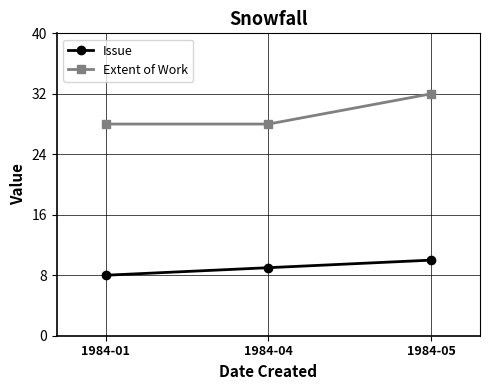

What is the approximate value of Extent of Work at 1984-05?

32